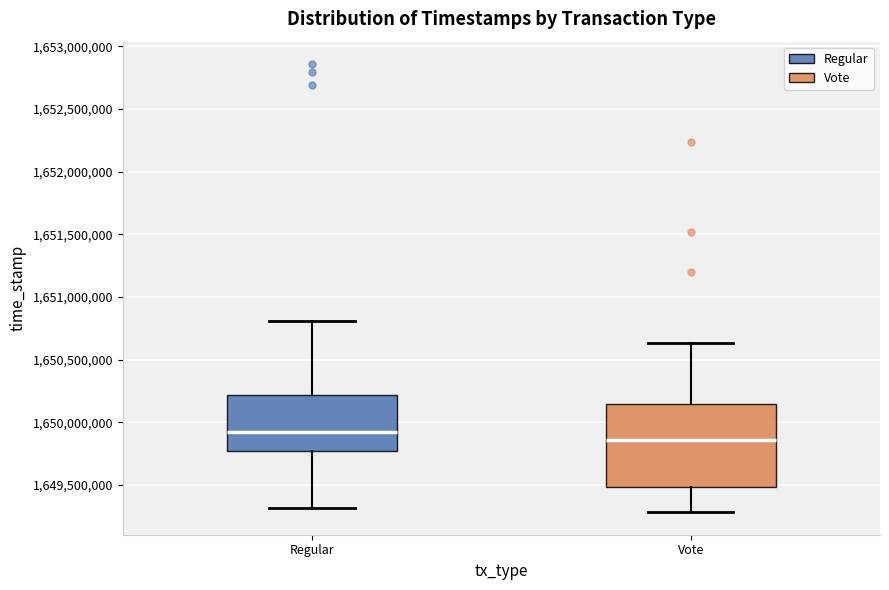

Reading left to right, read every box against the y-axis: the position of its median line, the range the box covers, and the ends of its whiskers. The values are not printed on the chart, so give them approximately, as read against the axis.

Regular: median 1649950000, box 1649750000 to 1650200000, whiskers 1649300000 to 1650800000
Vote: median 1649850000, box 1649500000 to 1650150000, whiskers 1649300000 to 1650650000